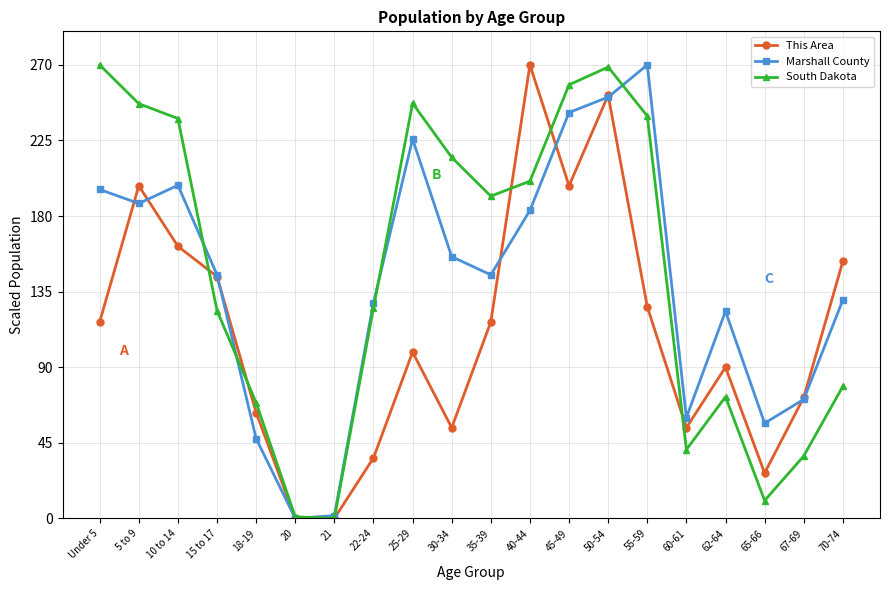

Which series ends up on top after the final intersection of South Dakota and This Area?

This Area